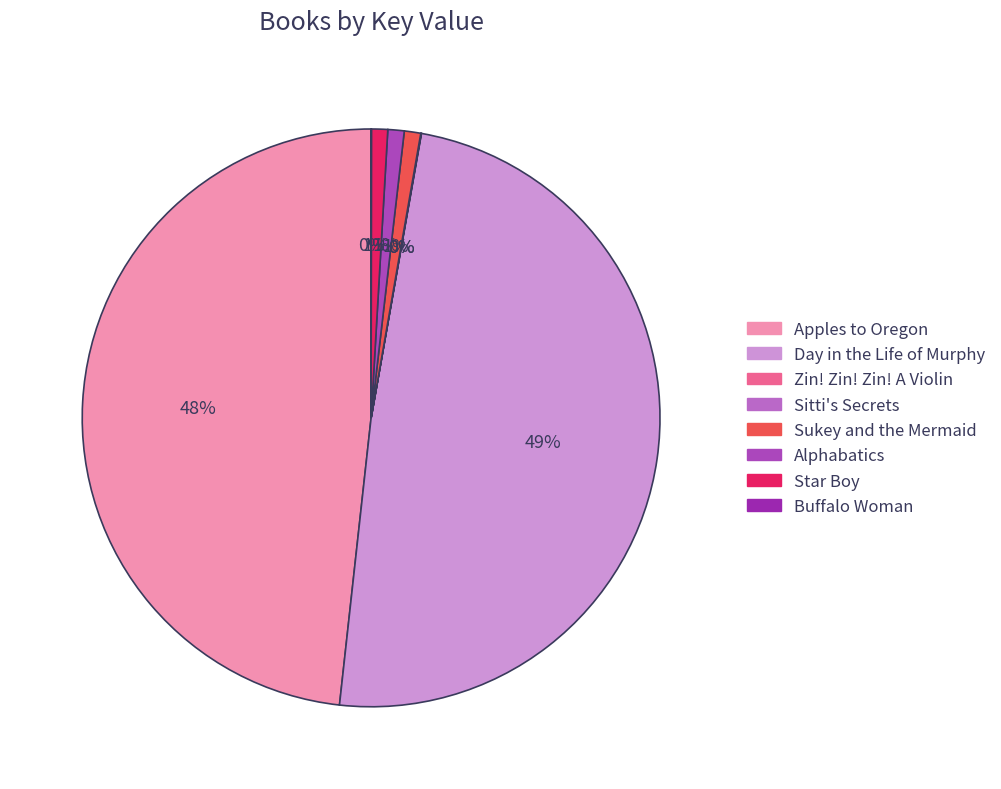

What is the change in value from Alphabatics to Star Boy?

-2865